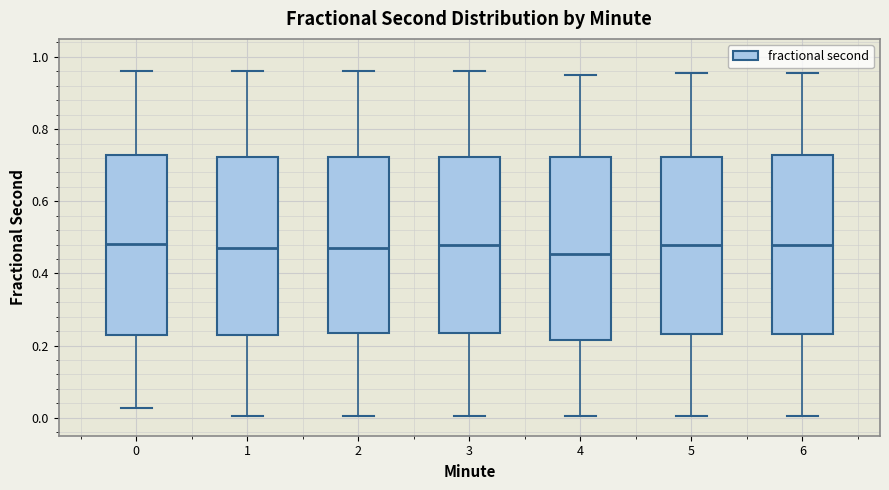

Reading left to right, read every box against the y-axis: the position of its median line, the range the box covers, and the ends of its whiskers. The values are not printed on the chart, so give them approximately, as read against the axis.

0: median 0.48, box 0.22 to 0.72, whiskers 0.02 to 0.96
1: median 0.48, box 0.22 to 0.72, whiskers 0.00 to 0.96
2: median 0.48, box 0.24 to 0.72, whiskers 0.00 to 0.96
3: median 0.48, box 0.24 to 0.72, whiskers 0.00 to 0.96
4: median 0.46, box 0.22 to 0.72, whiskers 0.00 to 0.96
5: median 0.48, box 0.24 to 0.72, whiskers 0.00 to 0.96
6: median 0.48, box 0.24 to 0.72, whiskers 0.00 to 0.96